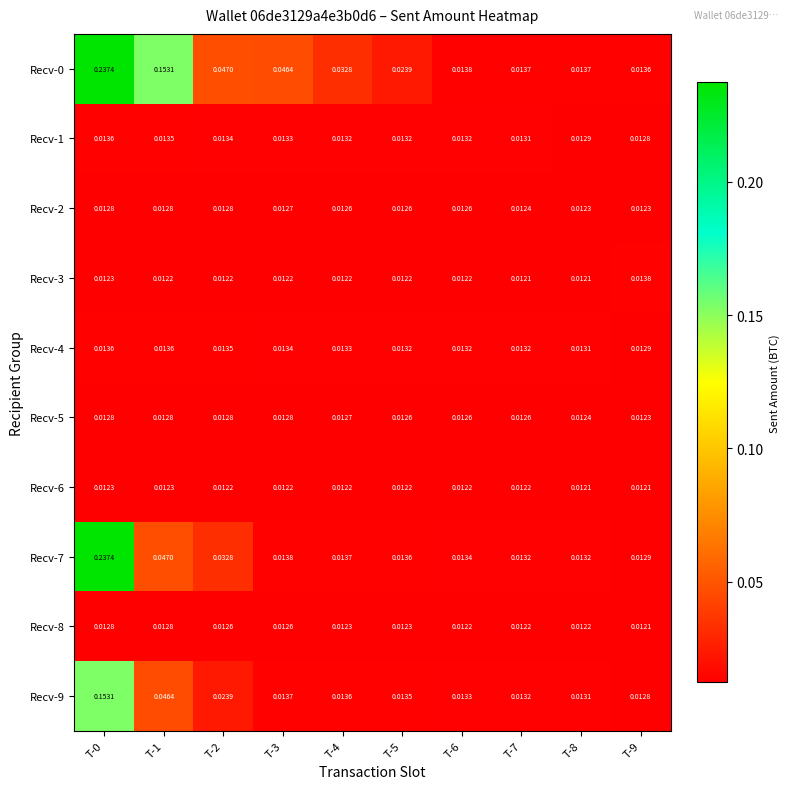

Rank the series by their maximum value, from highest to lowest.

Recv-0, Recv-7, Recv-9, Recv-3, Recv-4, Recv-1, Recv-5, Recv-2, Recv-8, Recv-6